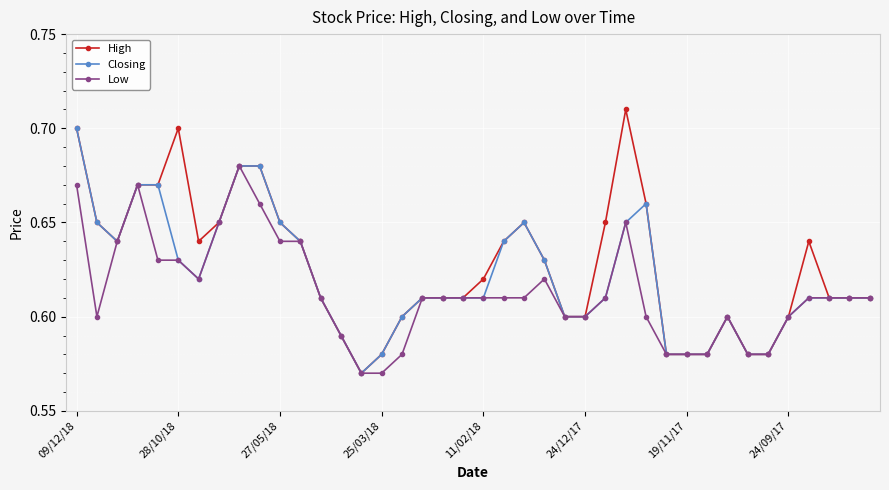

At how many categories does at least one series exceed 0?

40